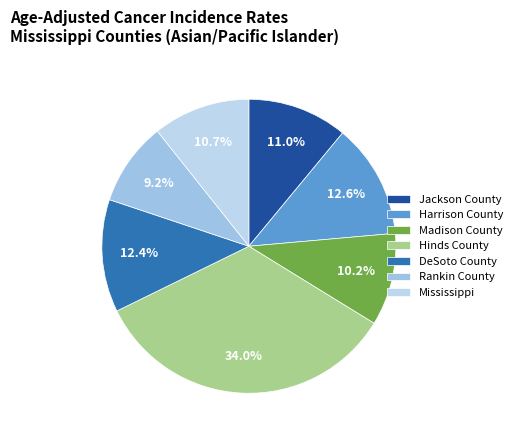

Does Harrison County account for over 50% of the chart?

No